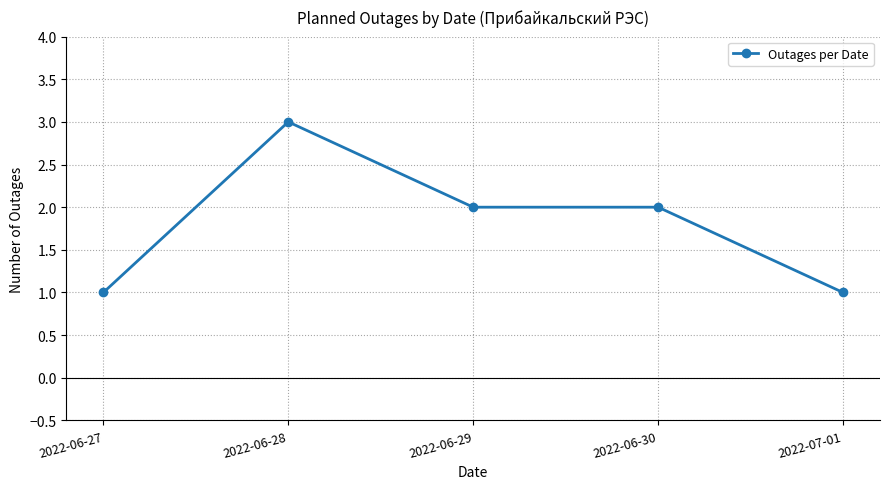

Between 2022-06-28 and 2022-06-30, which is larger?

2022-06-28